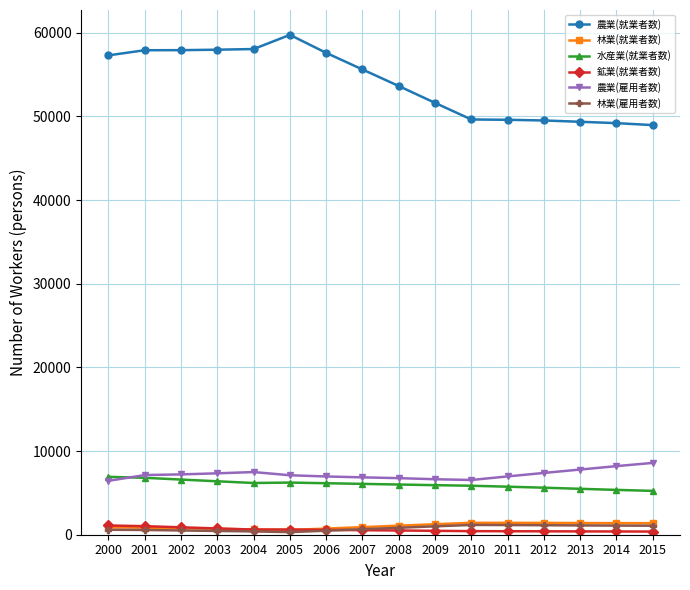

True or false: 鉱業(就業者数) has more than 0 interior local peaks.

True